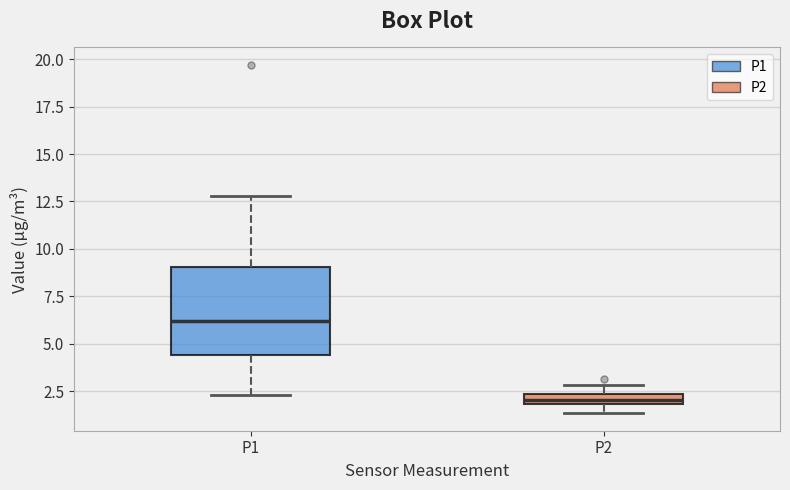

Which box has the lowest median line?

P2